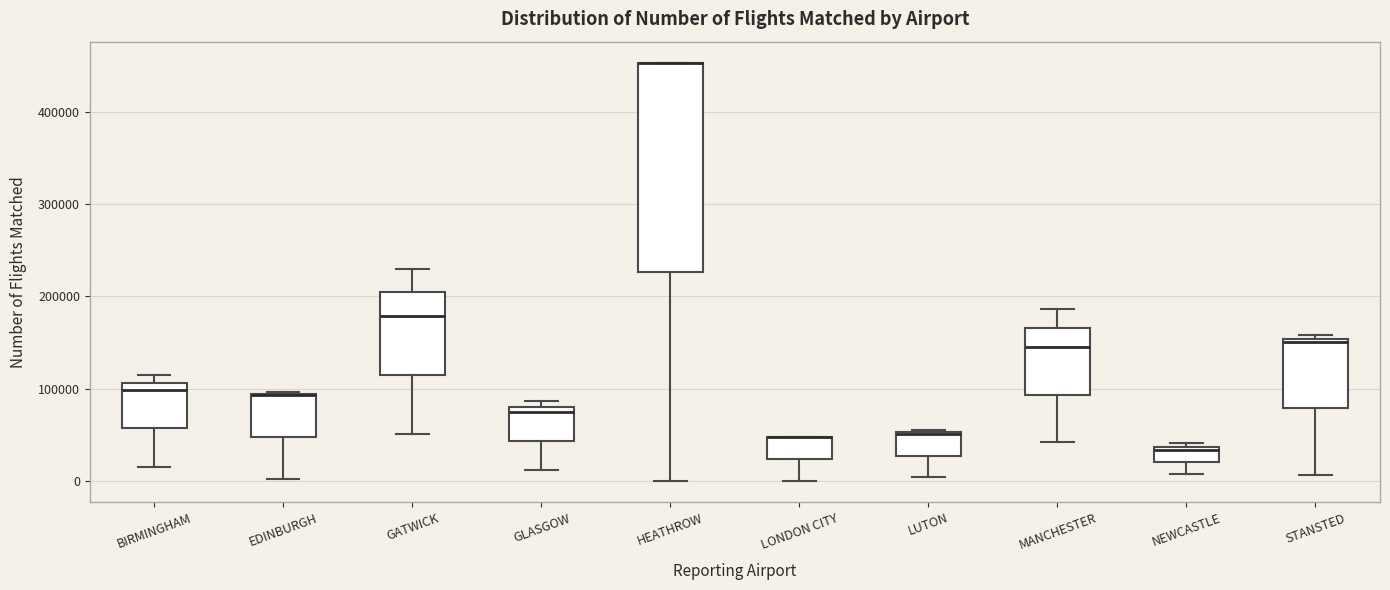

Where is the upper edge of the box for MANCHESTER on the y-axis? The values are not printed on the chart, so give them approximately, as read against the axis.

170000